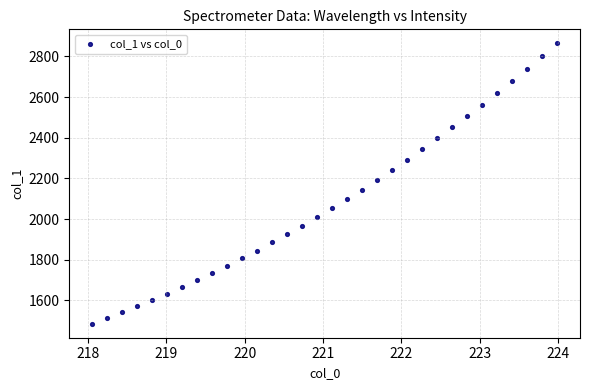

What is the range of Y values (max minus min)?

1379.2